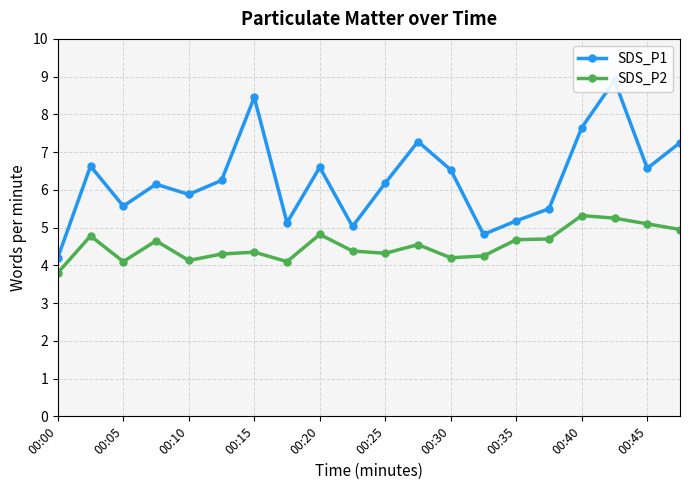

Is it true that SDS_P2 equals 7.1 at 00:25?

False